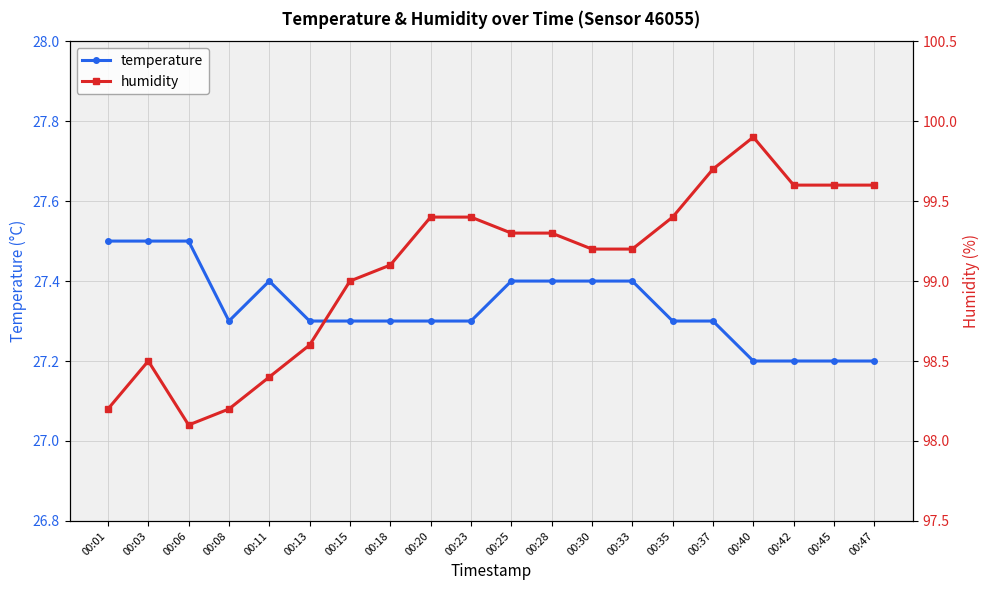

At which category is the sum across all series the highest?

00:40